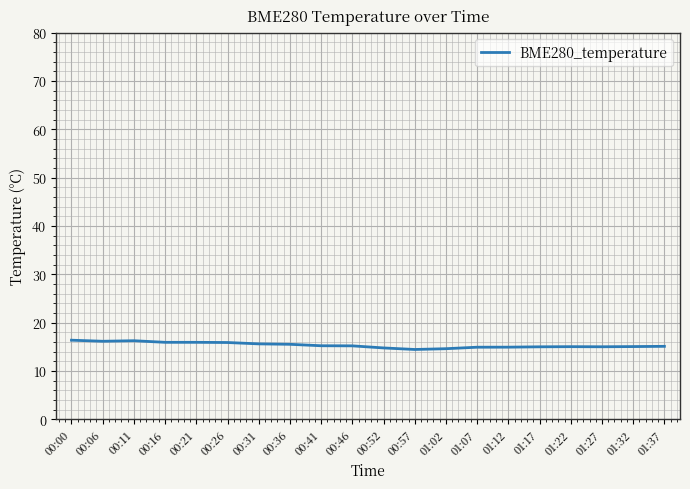

Where does the data first go above 15?

00:00